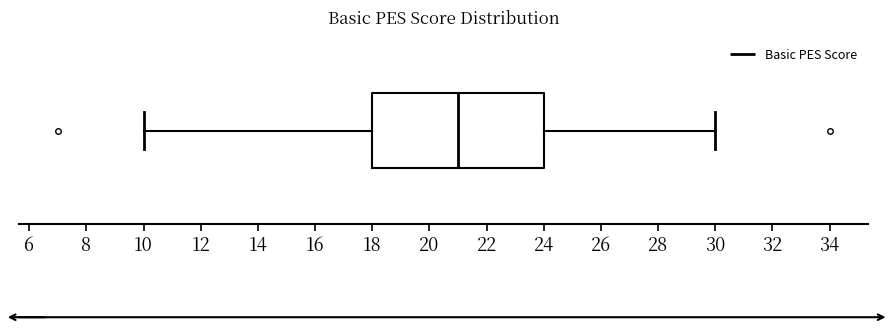

Where does the right whisker of the box end on the x-axis? The values are not printed on the chart, so give them approximately, as read against the axis.

30